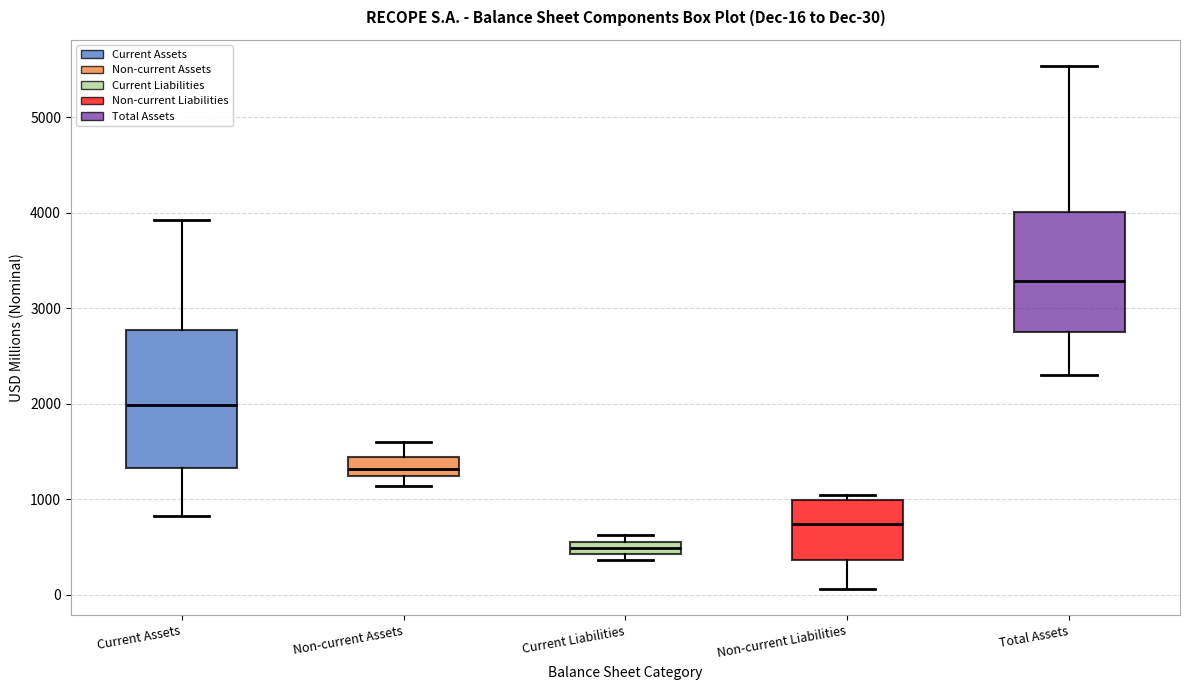

Which box has the lowest median line?

Current Liabilities